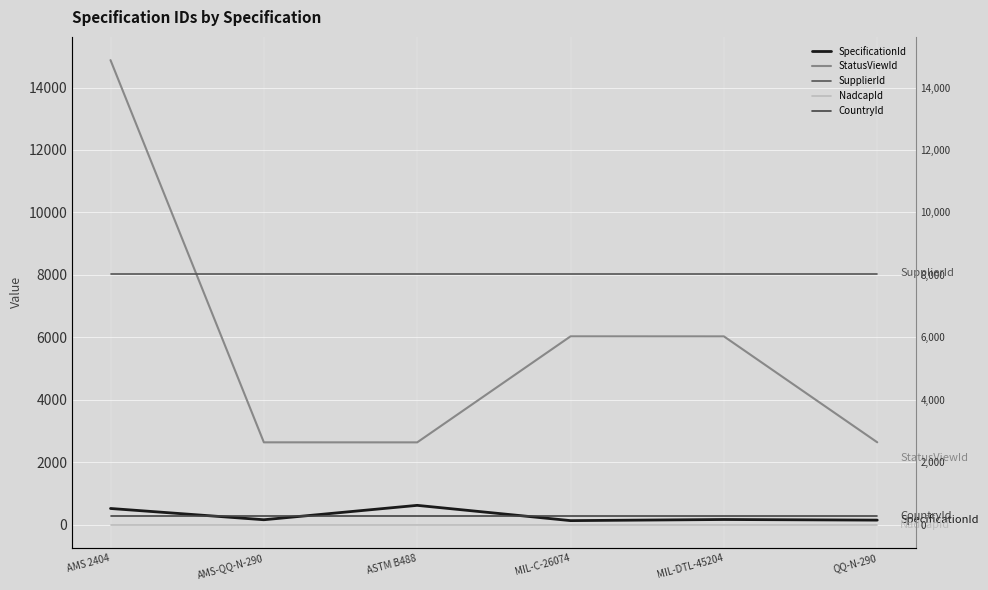

Is it true that SupplierId equals 8017 at AMS 2404?

True